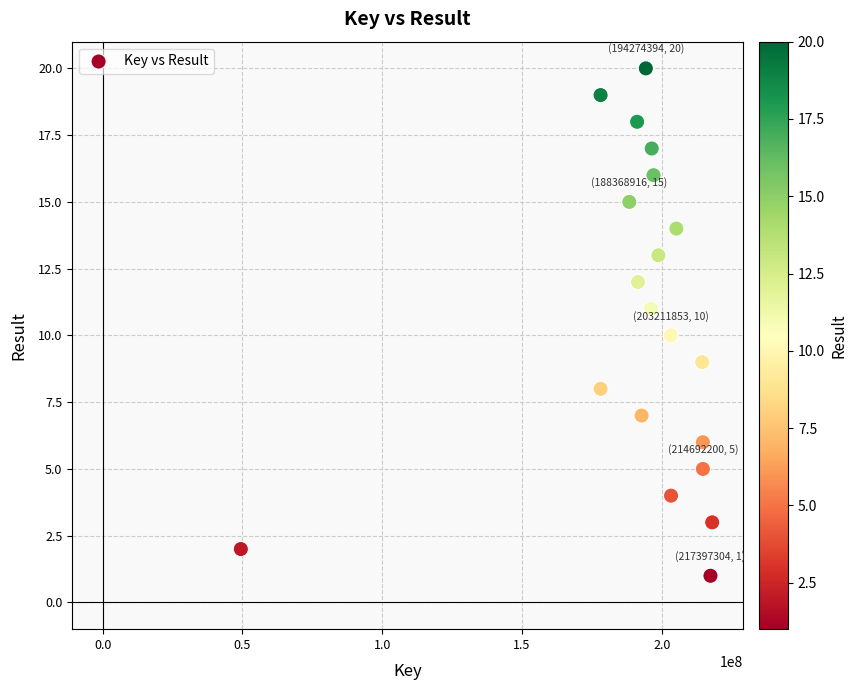

What is the range of Y values (max minus min)?

19